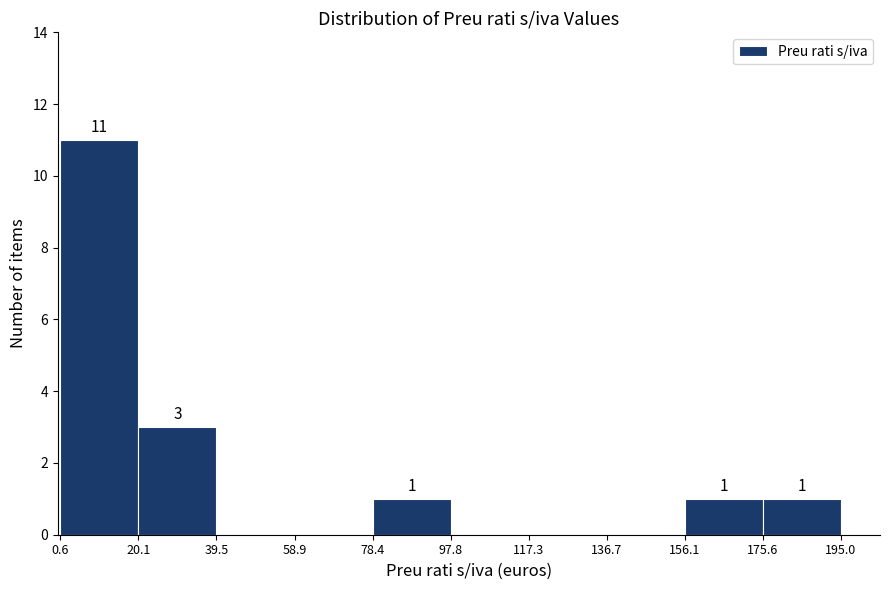

Over which range of the x-axis is the bar tallest?

0.6 to 20.1